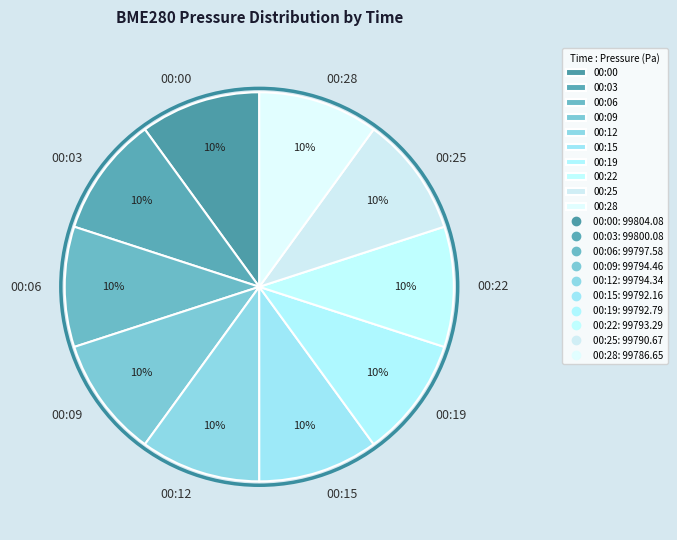

Does 00:28 represent more than half of the total?

No